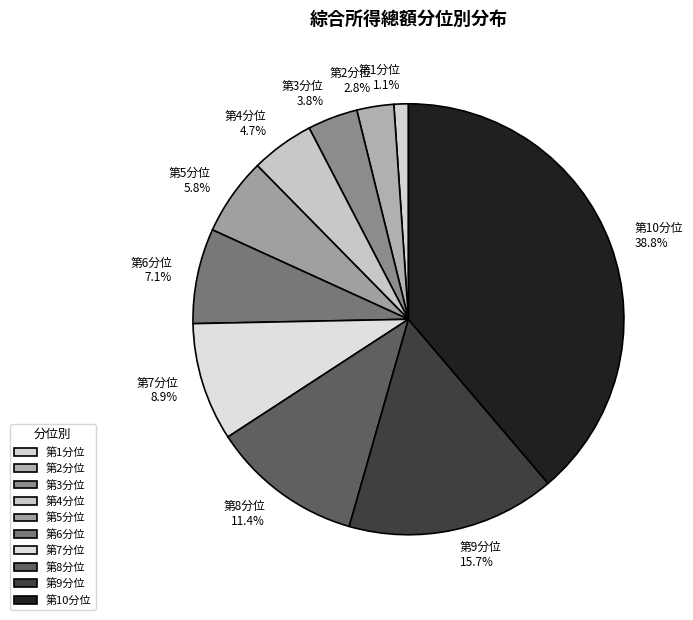

How much of the chart is everything except 第9分位?

84.3%